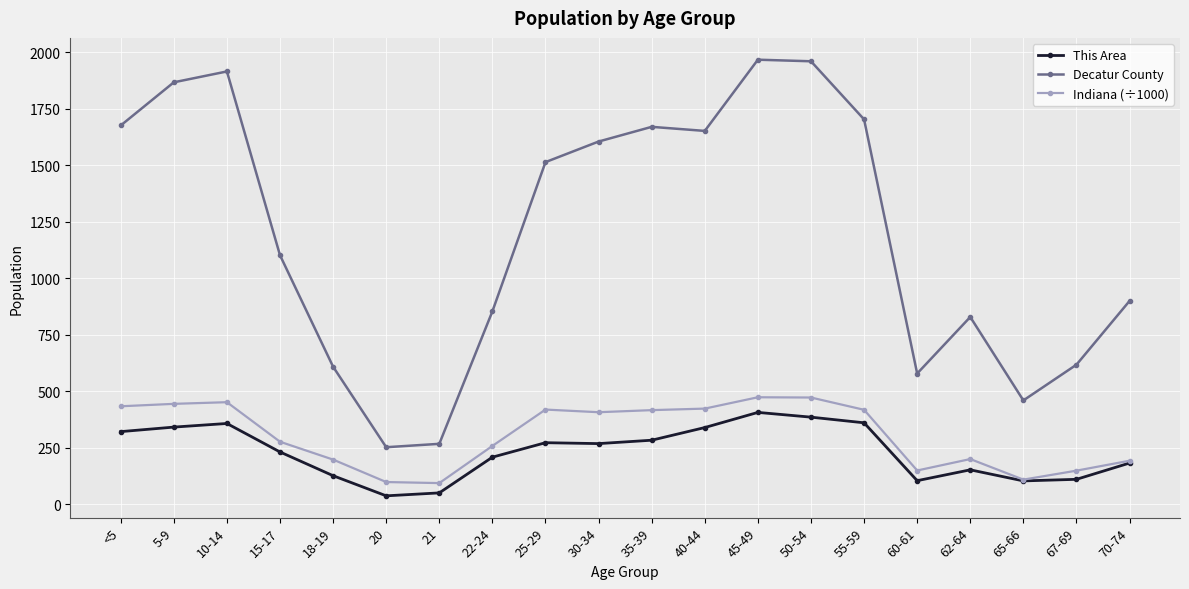

What is the minimum value for Indiana (÷1000)?

94.3